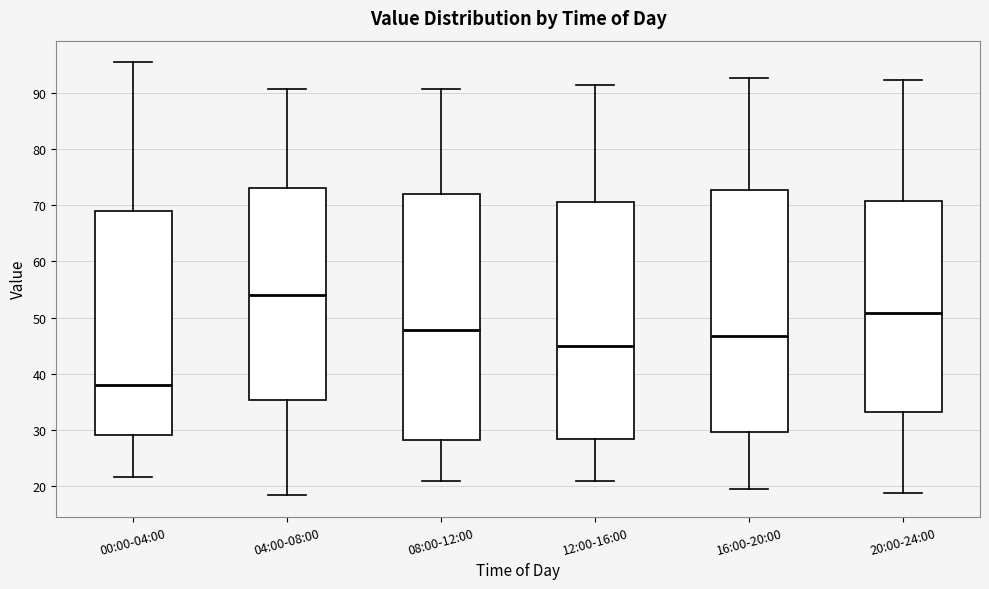

Reading left to right, read every box against the y-axis: the position of its median line, the range the box covers, and the ends of its whiskers. The values are not printed on the chart, so give them approximately, as read against the axis.

00:00-04:00: median 38, box 29 to 69, whiskers 22 to 95
04:00-08:00: median 54, box 35 to 73, whiskers 18 to 91
08:00-12:00: median 48, box 28 to 72, whiskers 21 to 91
12:00-16:00: median 45, box 28 to 71, whiskers 21 to 91
16:00-20:00: median 47, box 30 to 73, whiskers 20 to 93
20:00-24:00: median 51, box 33 to 71, whiskers 19 to 92